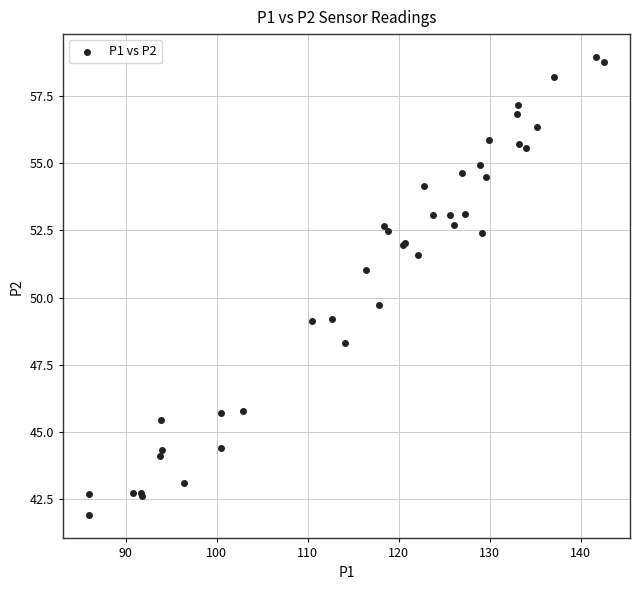

What Y value in the scatter plot is closest to 50?

49.7